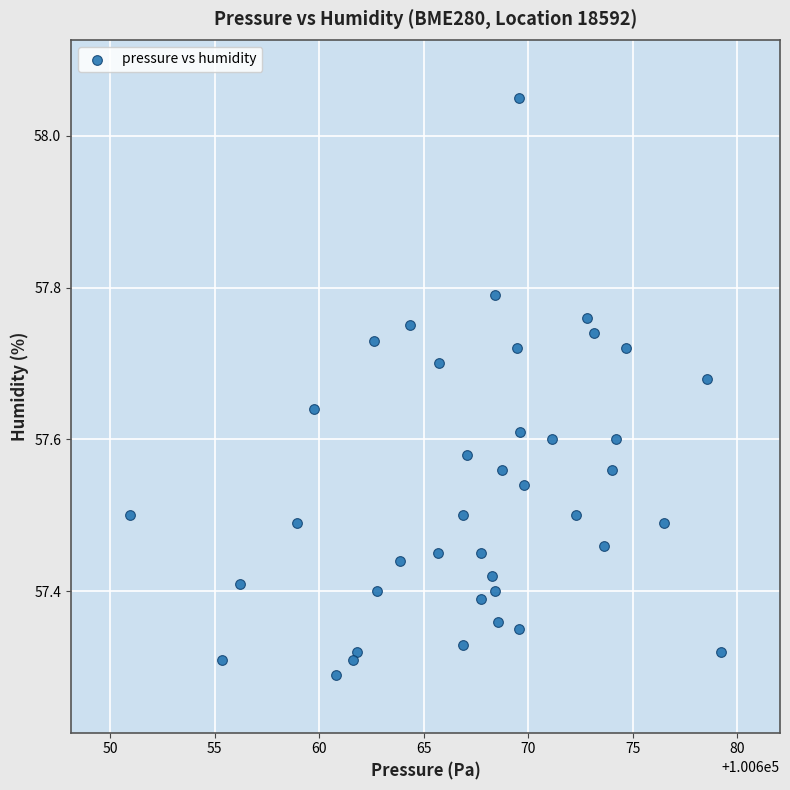

What is the range of Y values (max minus min)?

0.8